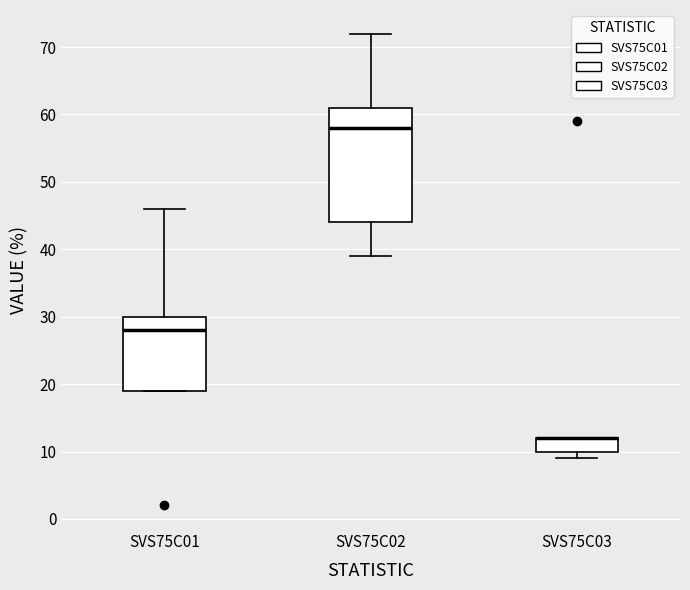

Comparing the boxes themselves (not the whiskers), which one is the tallest?

SVS75C02